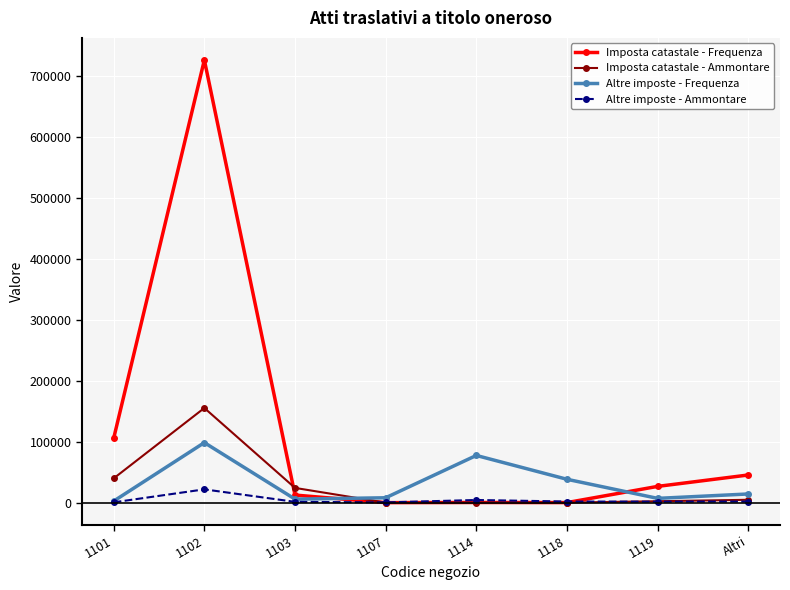

How many lines are shown in the chart?

4